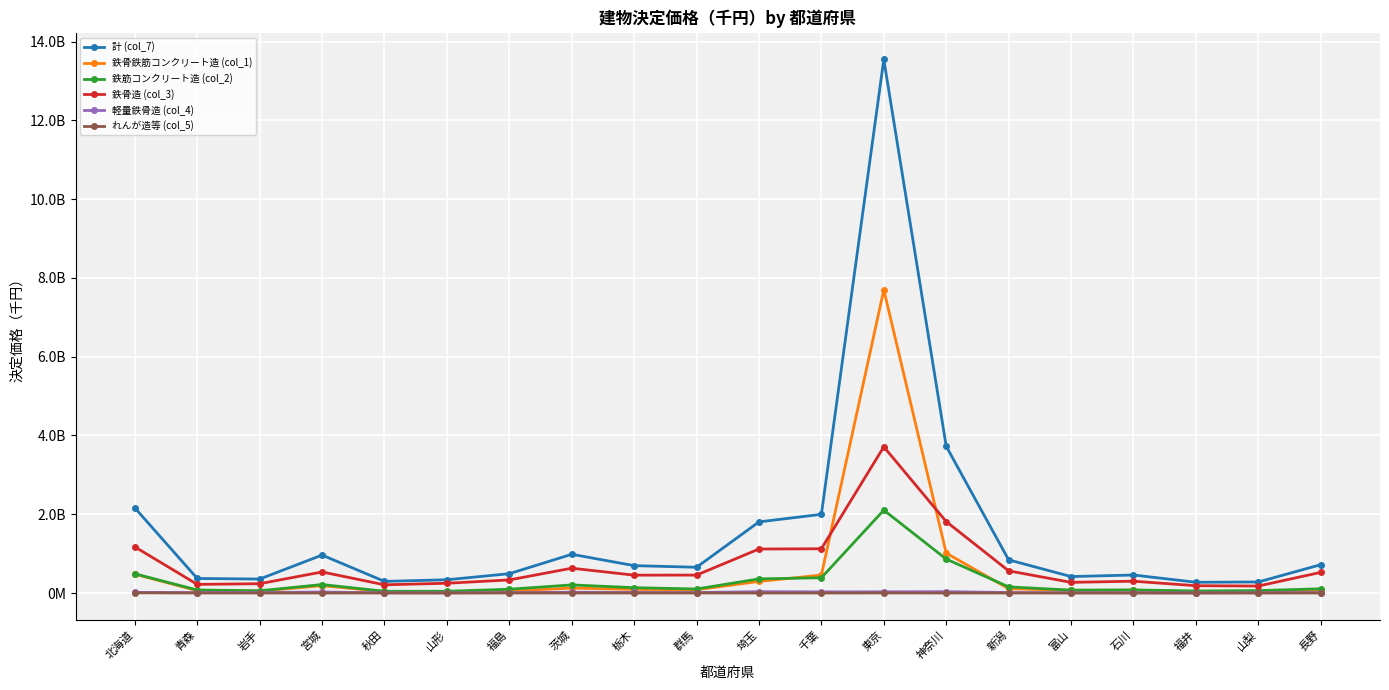

What is the value of the 計 (col_7) point at the 18th from the left?

273184165